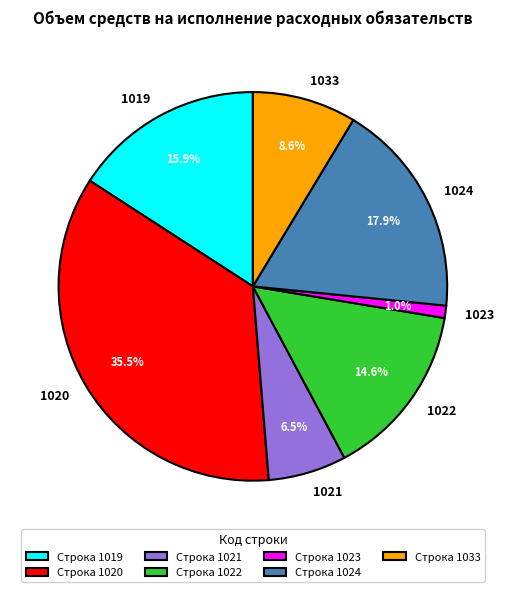

Does any single category account for the majority?

No